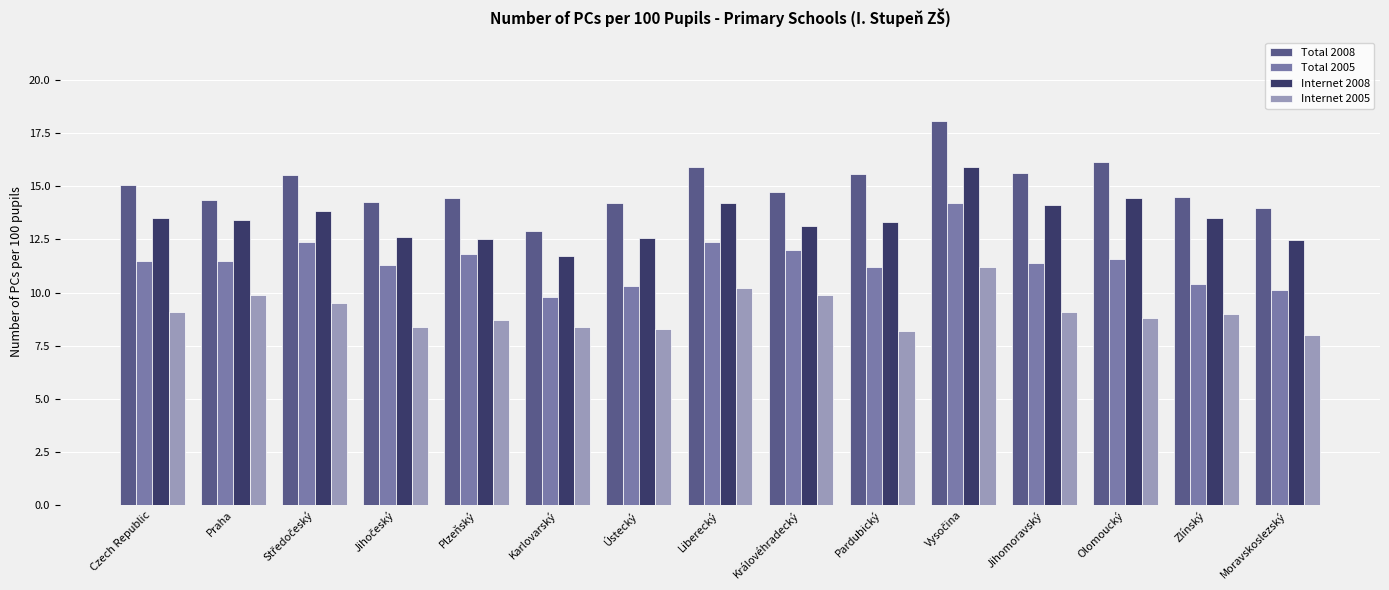

What are all the series names shown in the legend?

Total 2008, Total 2005, Internet 2008, Internet 2005